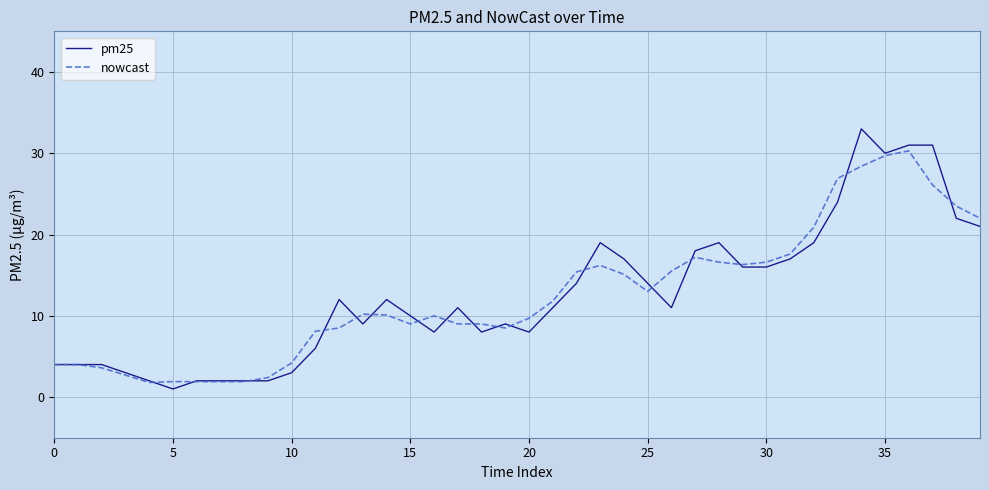

Which series has the largest range (max minus min)?

pm25